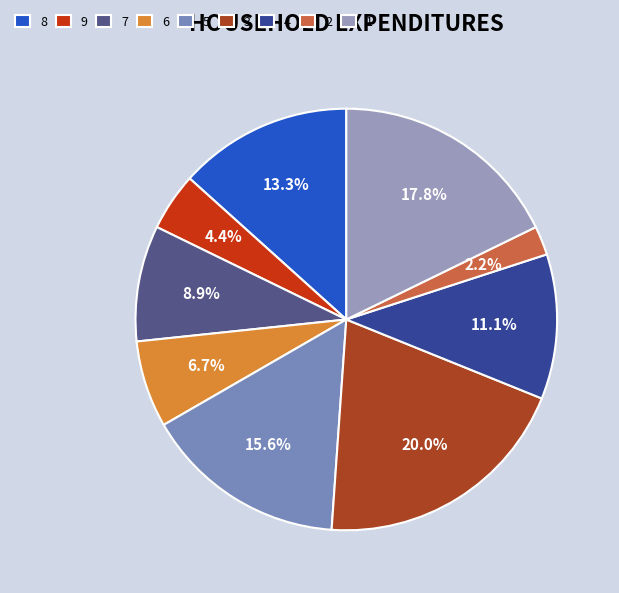

The 3 slice represents 20% of the pie. True or false?

True